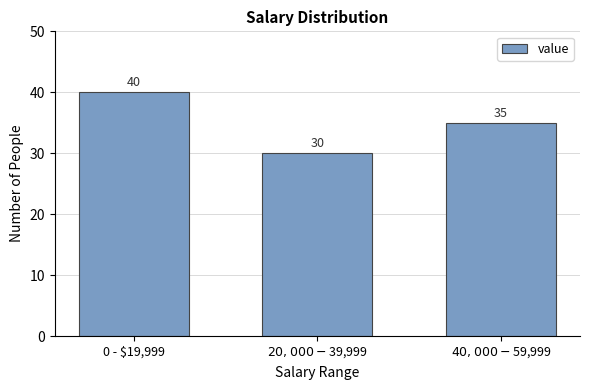

Reading right to left, list all the values displayed in this chart.

35	30	40